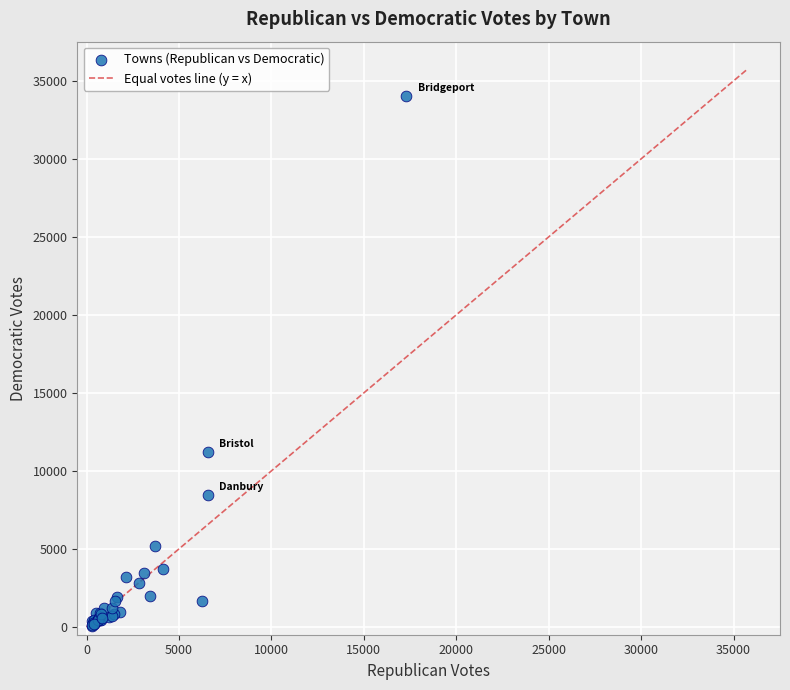

What Y value in the scatter plot is closest to 17053?

11208